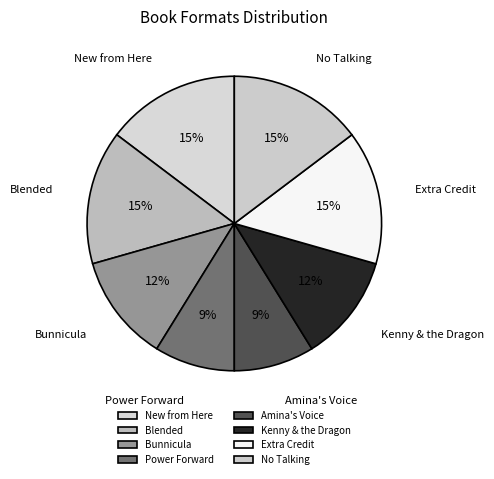

To the nearest percent, what is the difference between the largest and smallest slice percentages?

6%